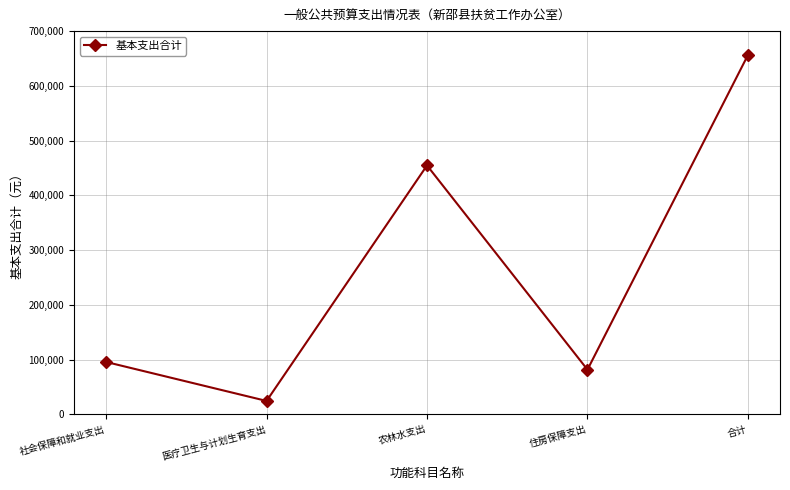

What is the ratio of the value at 农林水支出 to the value at 合计?

0.7